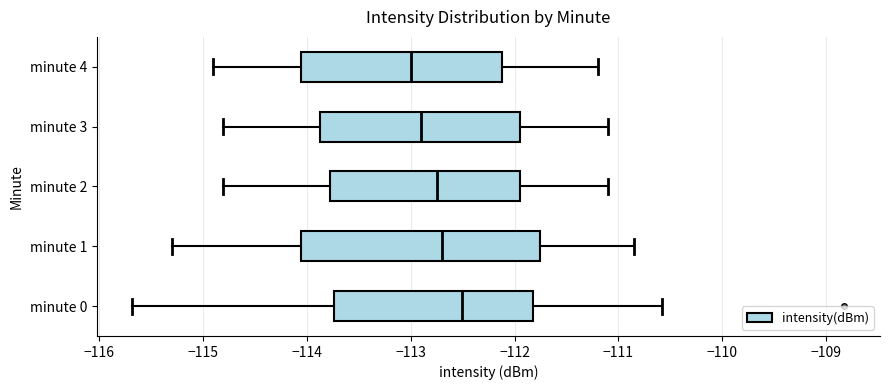

Reading bottom to top, read every box against the x-axis: the position of its median line, the range the box covers, and the ends of its whiskers. The values are not printed on the chart, so give them approximately, as read against the axis.

minute 0: median -112.5, box -113.7 to -111.8, whiskers -115.7 to -110.6
minute 1: median -112.7, box -114.0 to -111.8, whiskers -115.3 to -110.9
minute 2: median -112.7, box -113.8 to -111.9, whiskers -114.8 to -111.1
minute 3: median -112.9, box -113.9 to -111.9, whiskers -114.8 to -111.1
minute 4: median -113.0, box -114.0 to -112.1, whiskers -114.9 to -111.2